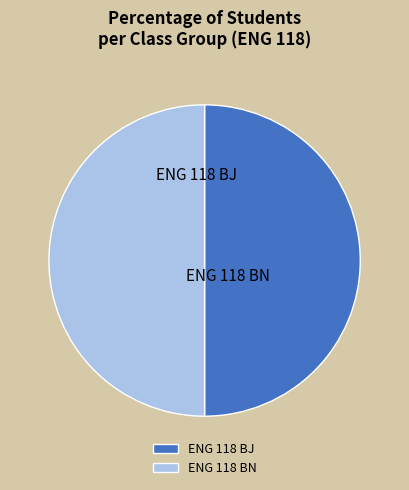

Do ENG 118 BJ and ENG 118 BN together represent more than half of the pie?

Yes